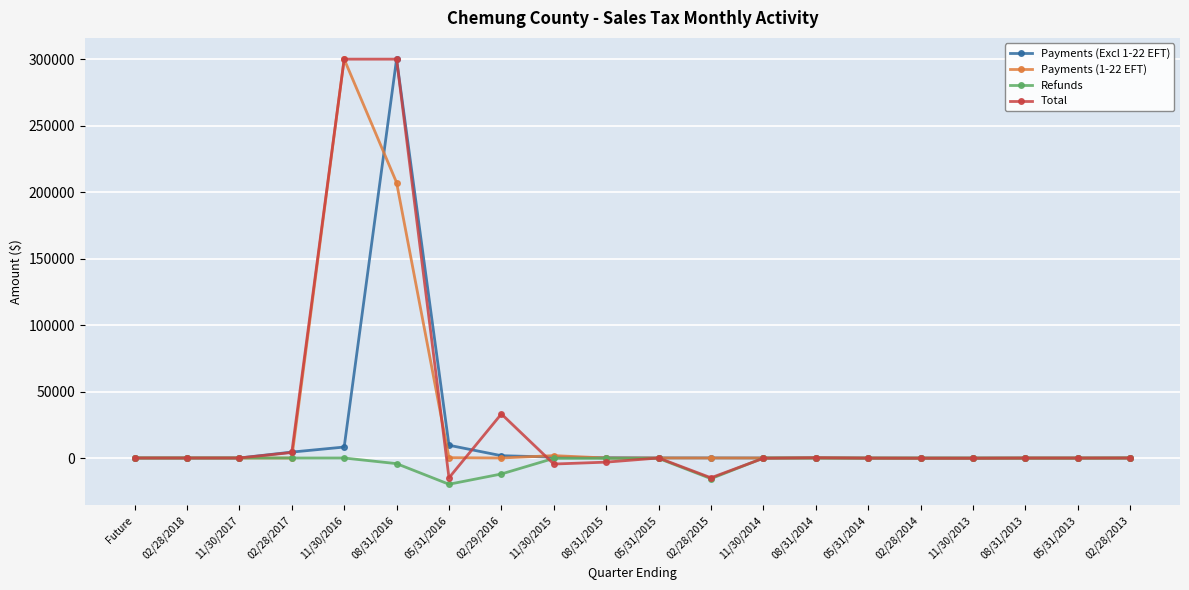

True or false: Total has more than 1 points higher than both neighbors.

True